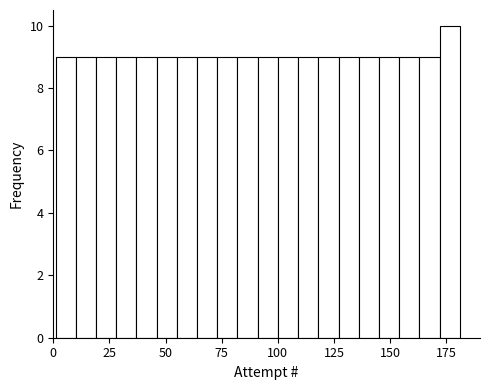

Read against the x-axis, roughly where is the centre of the tallest bar?

175